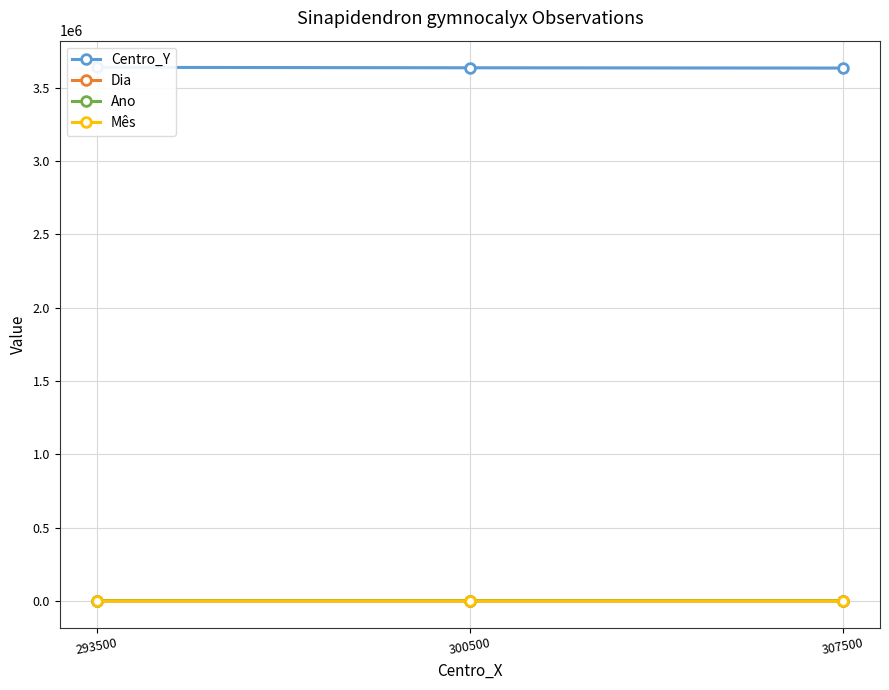

What is the maximum value shown in the chart?

3637500